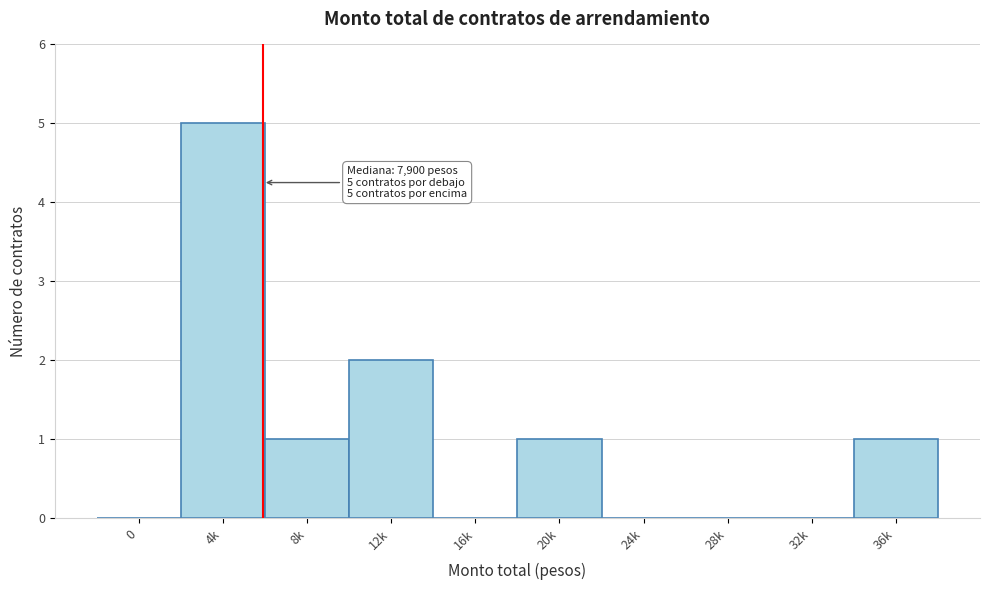

Reading left to right, extract all data points from this chart.

0=0	4k=5	8k=1	12k=2	16k=0	20k=1	24k=0	28k=0	32k=0	36k=1